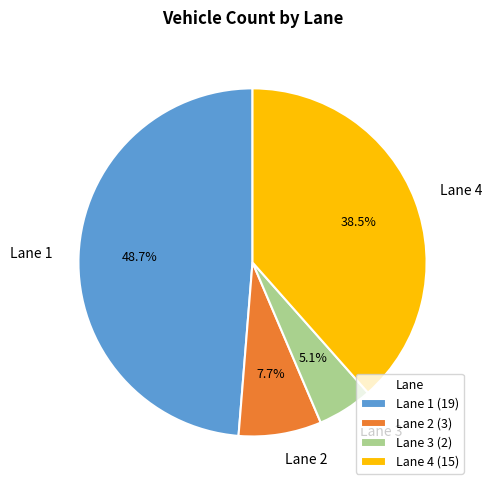

What is the largest slice in the pie chart?

Lane 1